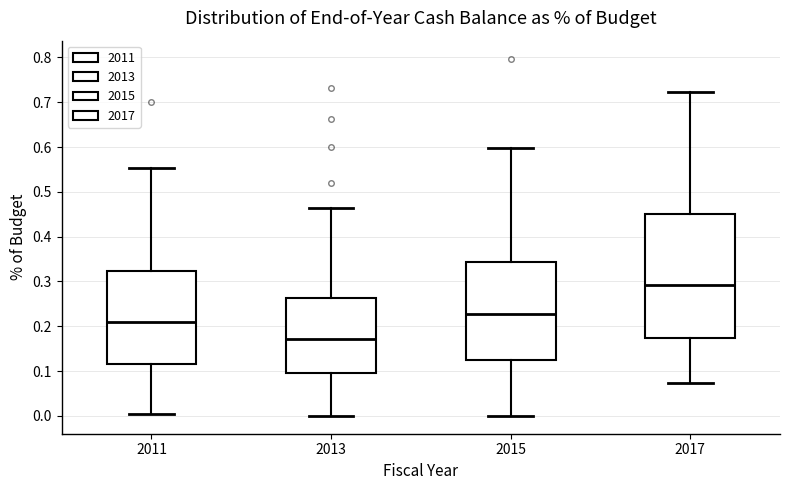

Which box has the lowest median line?

2013